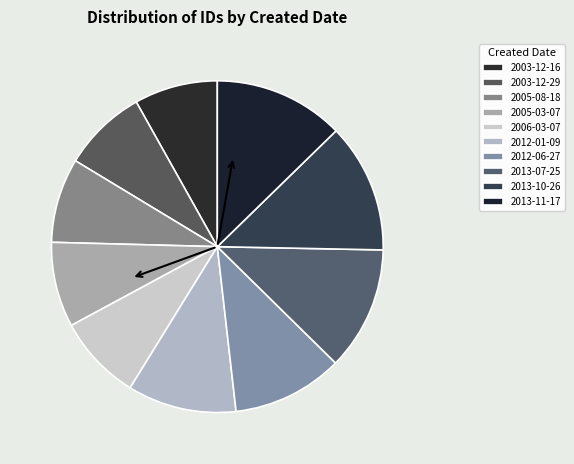

To the nearest percent, what is the difference between the largest and smallest slice percentages?

5%